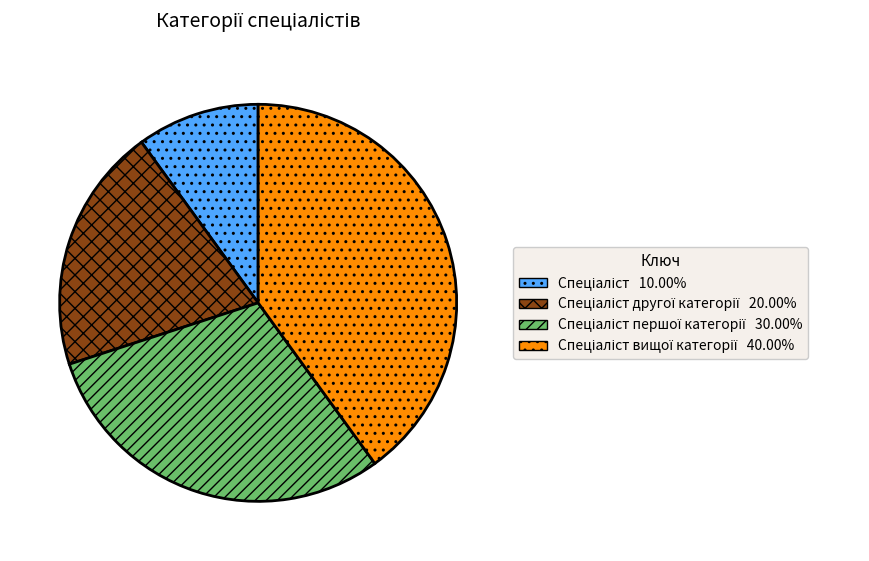

Is there any slice that represents more than half of the pie?

No